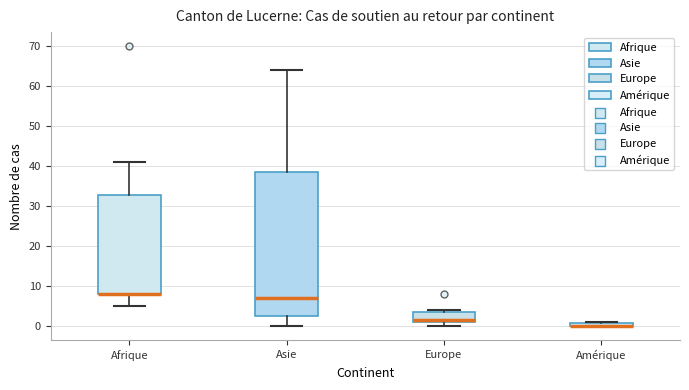

Which box is the tallest, from its lower edge to its upper edge?

Asie